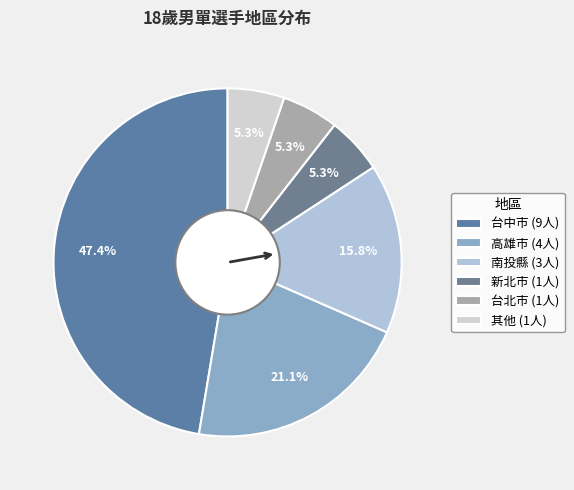

How many segments does this pie chart have?

6